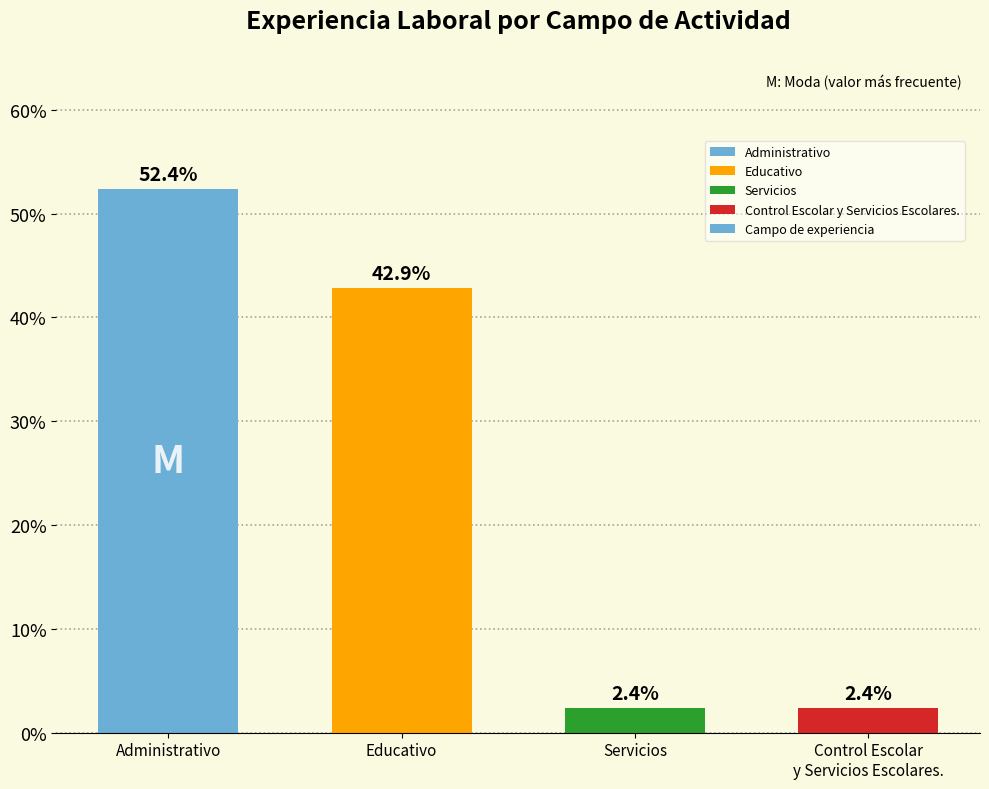

How many bars are there in total?

4